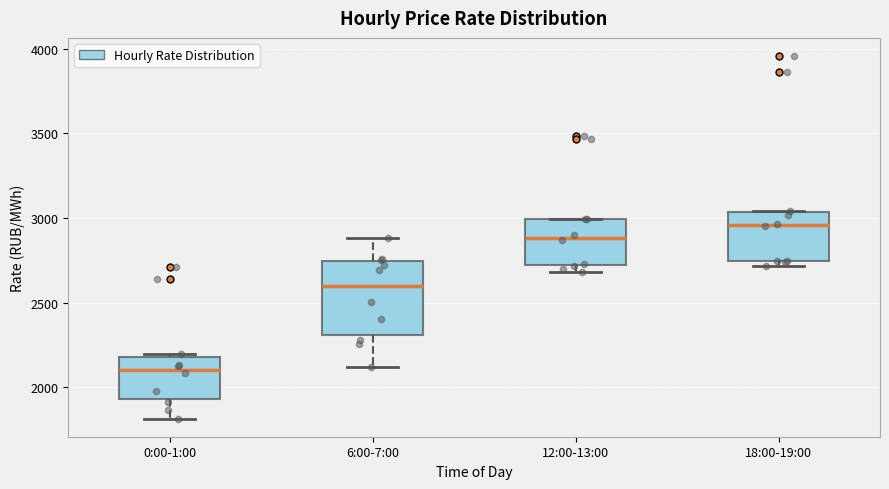

Reading left to right, transcribe this box plot: for each box, give where its median line is, the range the box spans, and where its two whiskers end, as read against the y-axis. The values are not printed on the chart, so give them approximately, as read against the axis.

0:00-1:00: median 2100, box 1950 to 2200, whiskers 1800 to 2200 (just above the box's upper edge)
6:00-7:00: median 2600, box 2300 to 2750, whiskers 2100 to 2900
12:00-13:00: median 2900, box 2700 to 3000, whiskers 2700 (just below the box's lower edge) to 3000
18:00-19:00: median 2950, box 2750 to 3050, whiskers 2700 to 3050